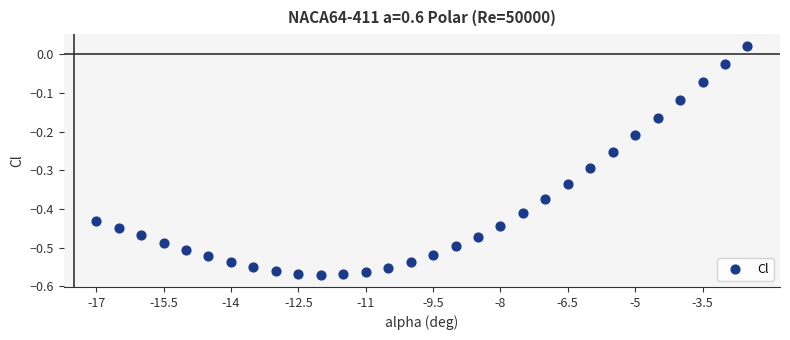

What is the range of X values (max minus min)?

14.5